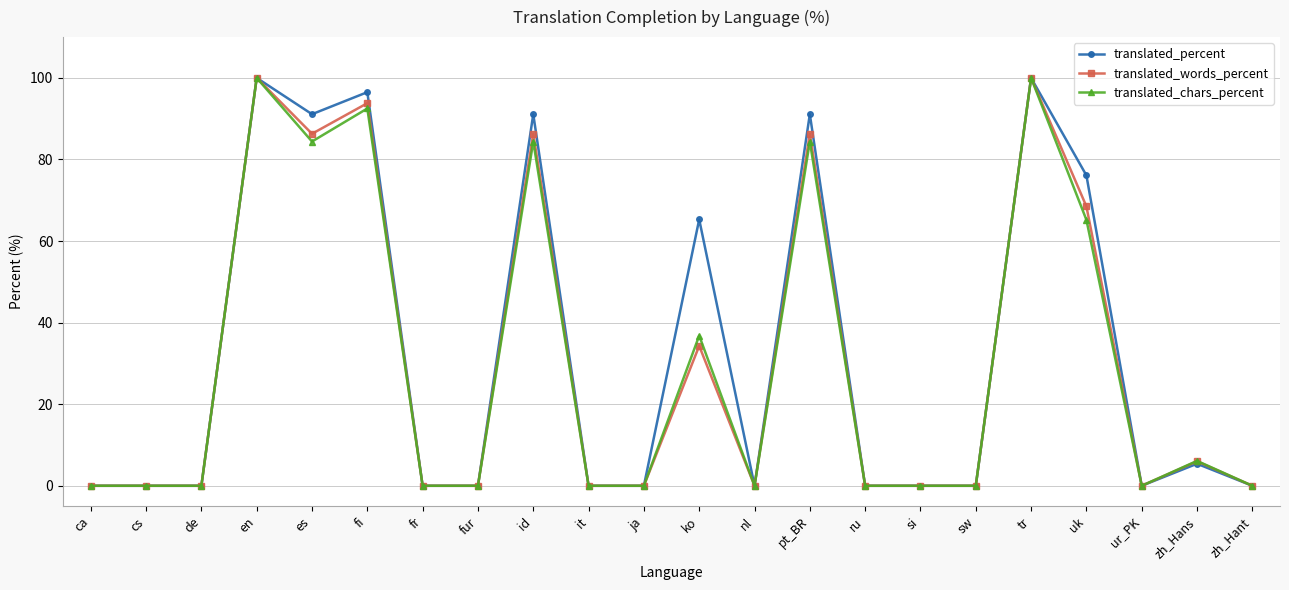

At which label is translated_percent closest to 50?

ko